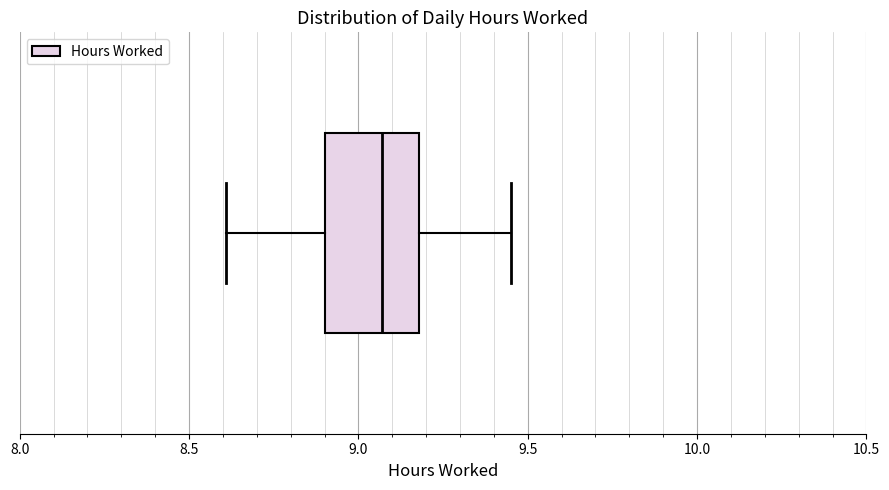

Transcribe this box plot: give where the median line is, the range the box spans, and where the two whiskers end, as read against the x-axis. The values are not printed on the chart, so give them approximately, as read against the axis.

median 9.05, box 8.90 to 9.20, whiskers 8.60 to 9.45